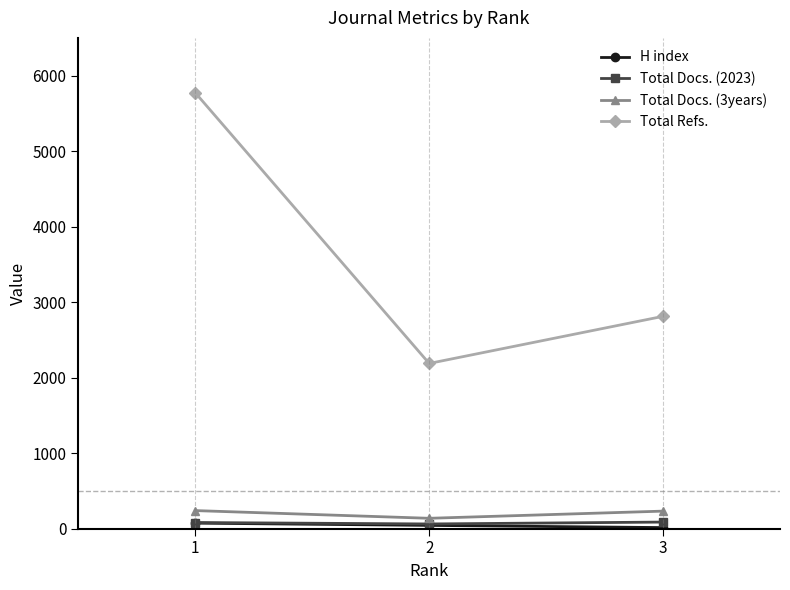

What is the spread (max minus min) of values at 1?

5700